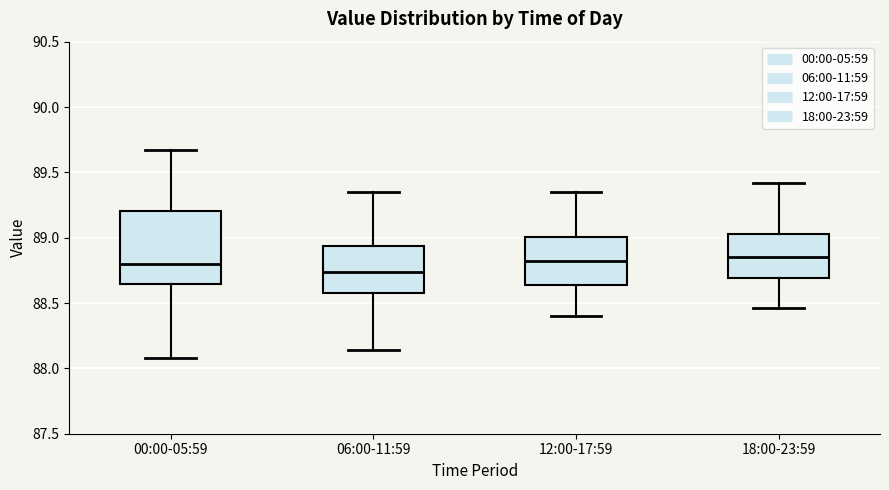

Which box is the tallest, from its lower edge to its upper edge?

00:00-05:59